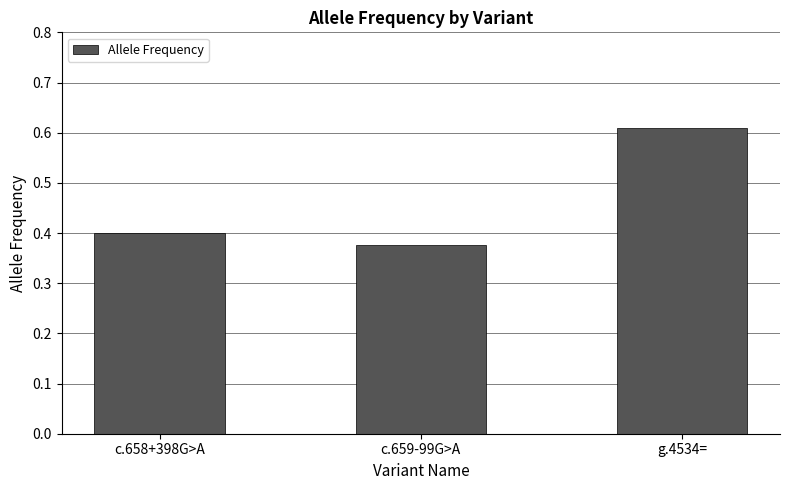

Count the values in the range 0 to 1.

3